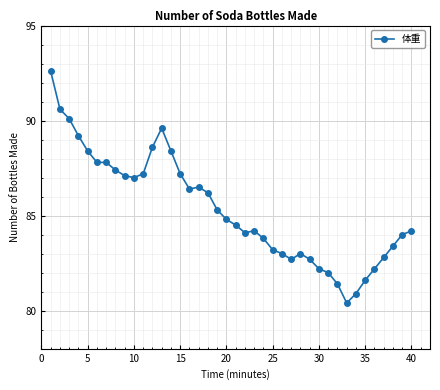

What is the difference between the second highest and second lowest values?

9.7